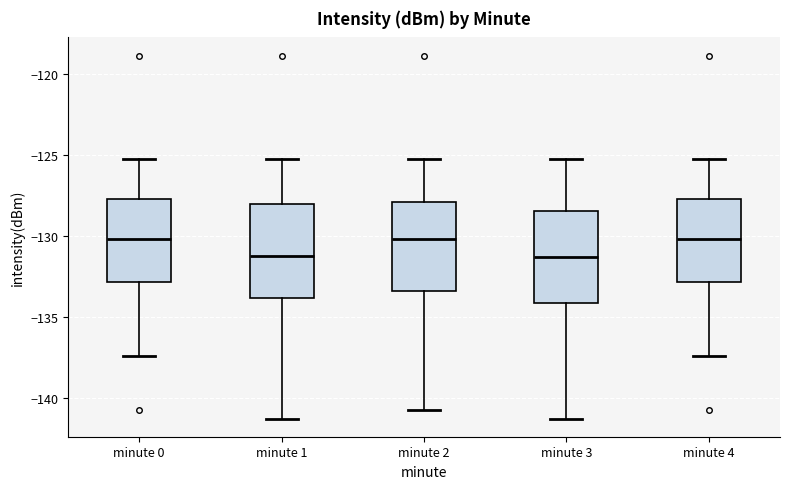

Where does the median line of the box for minute 2 sit on the y-axis? The values are not printed on the chart, so give them approximately, as read against the axis.

-130.0